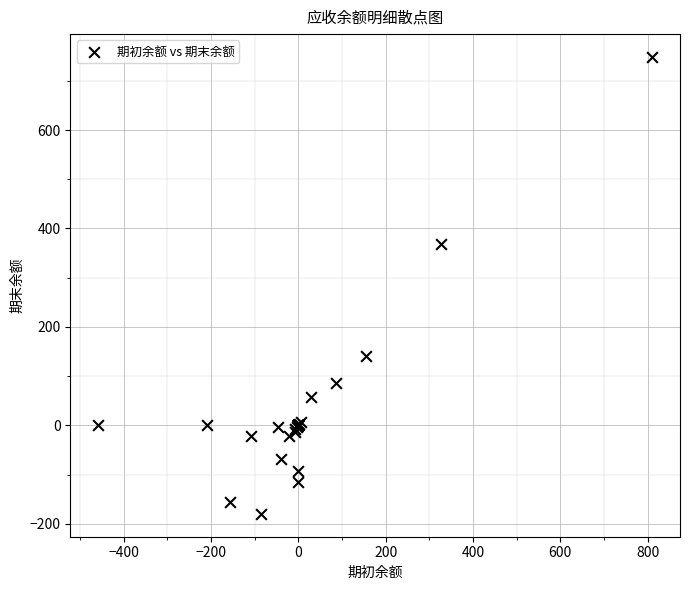

What Y value in the scatter plot is closest to 284?

369.0